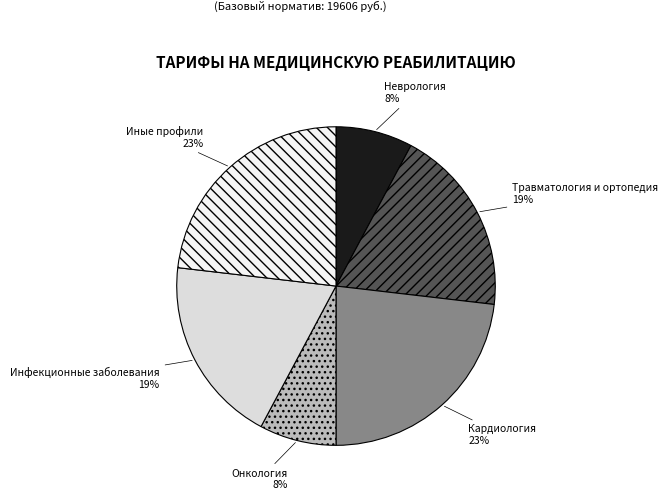

The Травматология и ортопедия slice represents 28% of the pie. True or false?

False